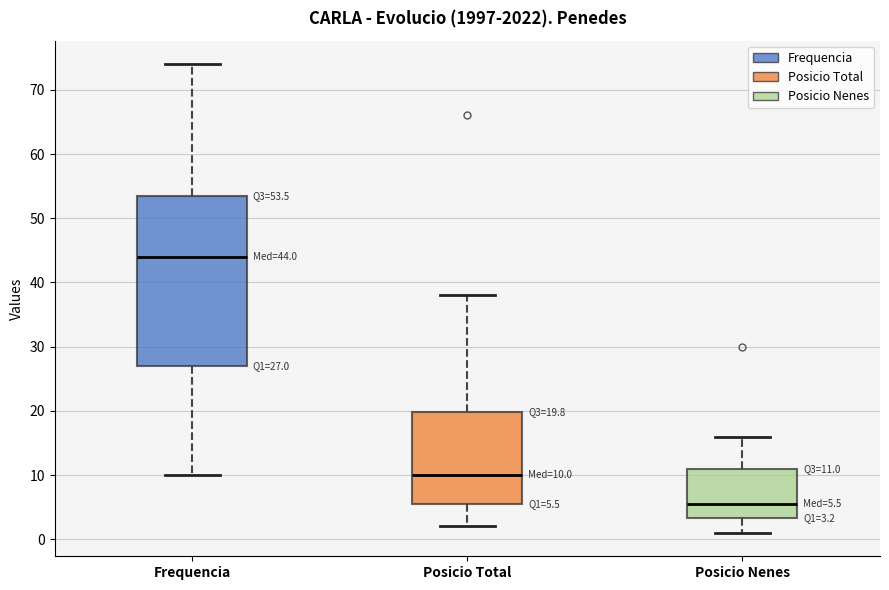

Which box has the highest median line?

Frequencia